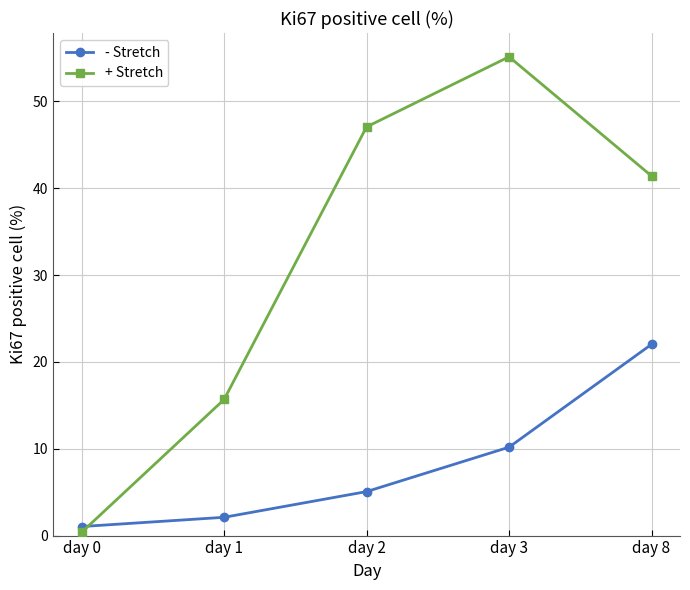

Which label corresponds to the smallest value in the chart?

day 0